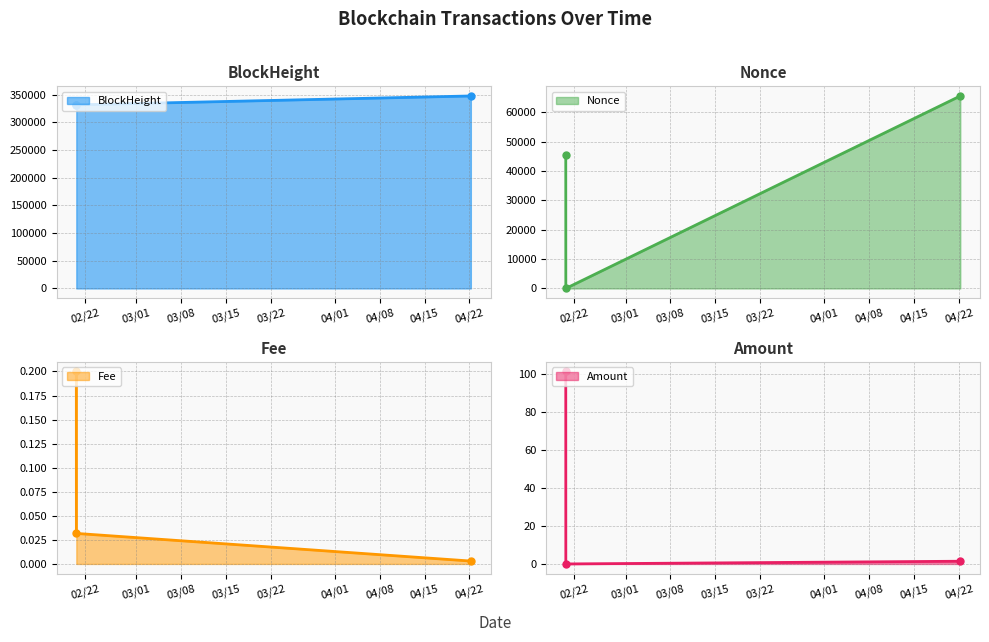

What is the sum of all BlockHeight (line) values?

1011349.0